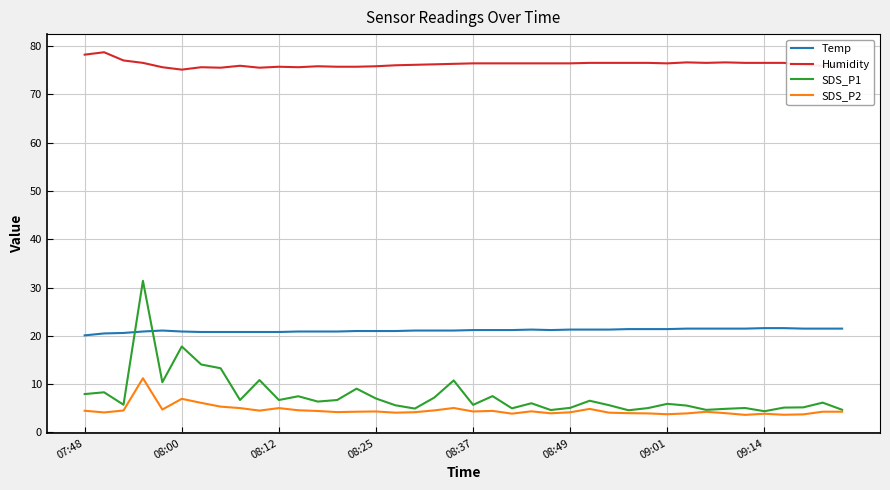

Which series has the largest total across all categories?

Humidity